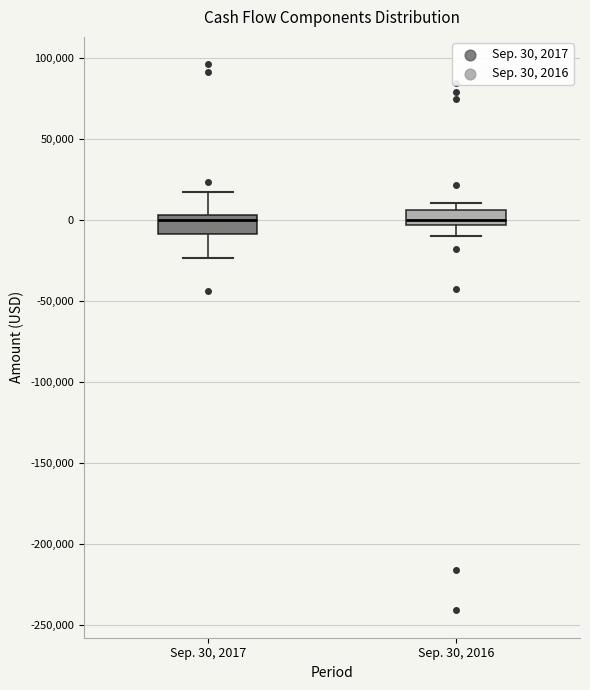

Reading left to right, read every box against the y-axis: the position of its median line, the range the box covers, and the ends of its whiskers. The values are not printed on the chart, so give them approximately, as read against the axis.

Sep. 30, 2017: median 0, box -10000 to 5000, whiskers -25000 to 15000
Sep. 30, 2016: median 0, box -5000 to 5000, whiskers -10000 to 10000